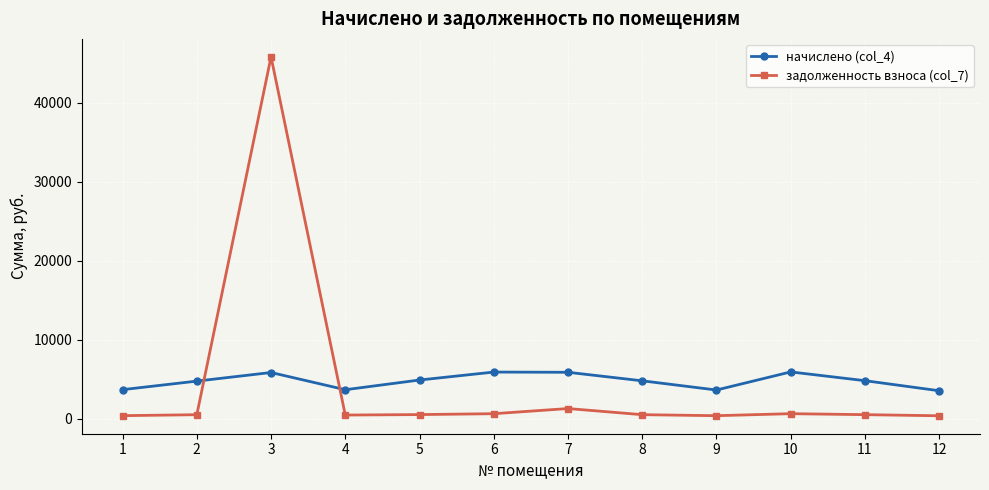

The value of задолженность взноса (col_7) at 3 is 27725.7. True or false?

False